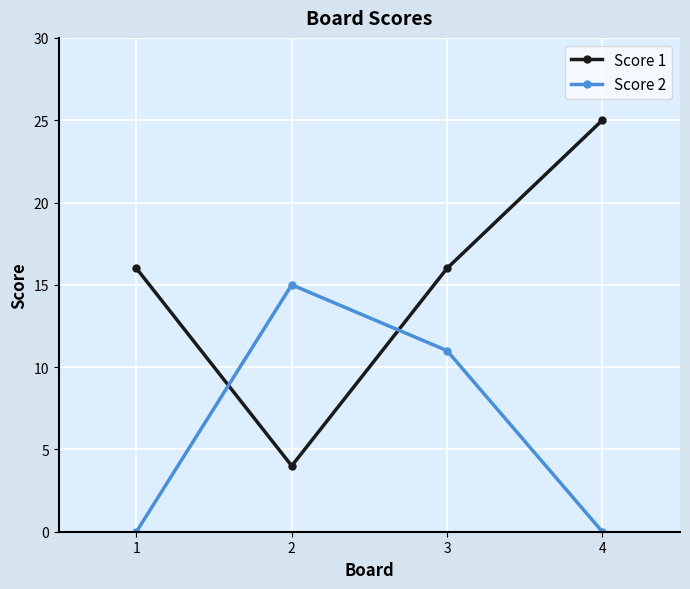

Count the number of data series in this chart.

2